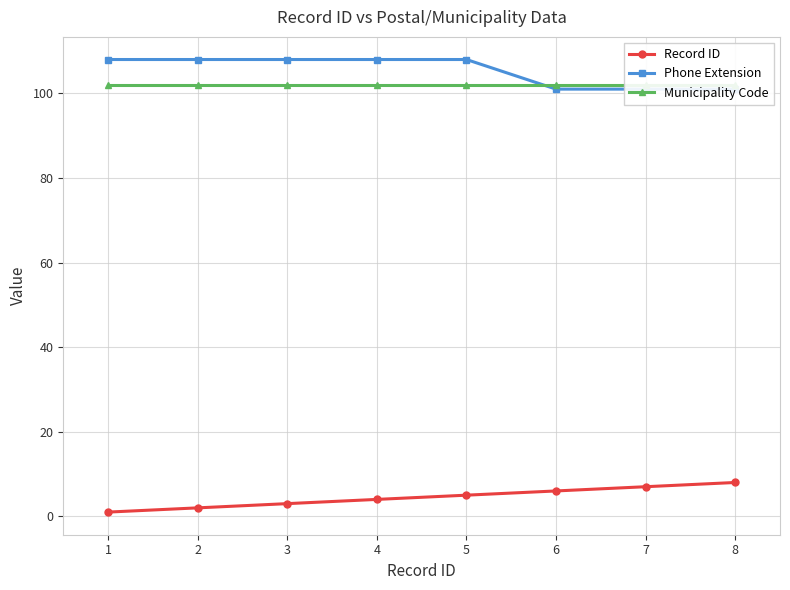

What are all the series names shown in the legend?

Record ID, Phone Extension, Municipality Code